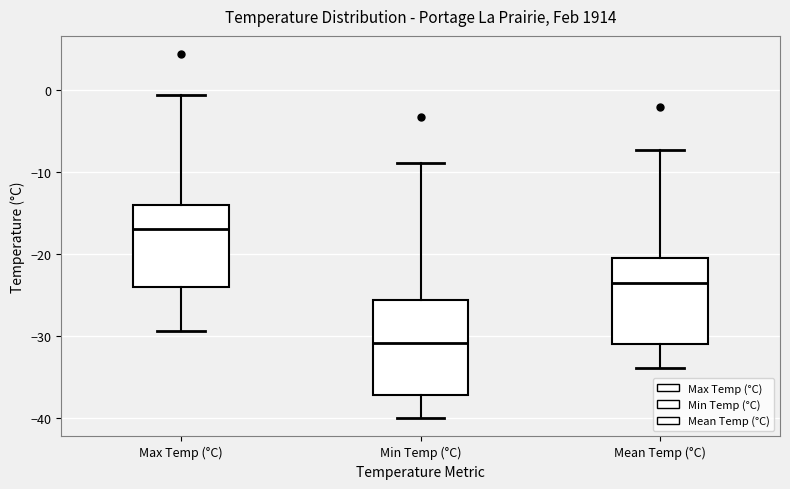

Reading left to right, read every box against the y-axis: the position of its median line, the range the box covers, and the ends of its whiskers. The values are not printed on the chart, so give them approximately, as read against the axis.

Max Temp (°C): median -17, box -24 to -14, whiskers -29 to -1
Min Temp (°C): median -31, box -37 to -26, whiskers -40 to -9
Mean Temp (°C): median -23, box -31 to -20, whiskers -34 to -7